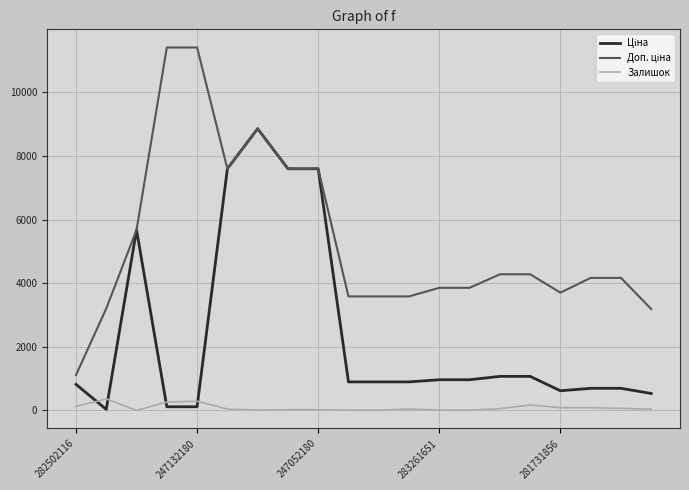

What is the maximum value shown in the chart?

11410.0